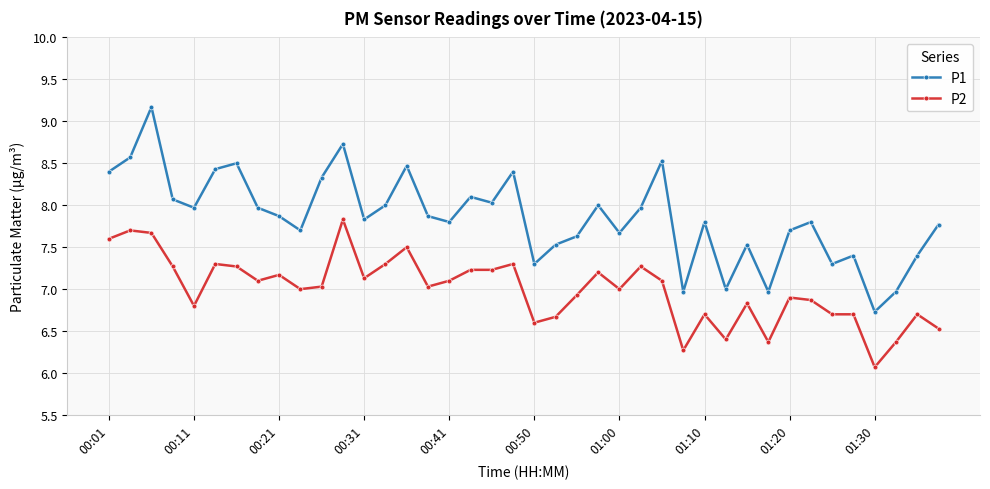

How many distinct data groups are displayed?

2